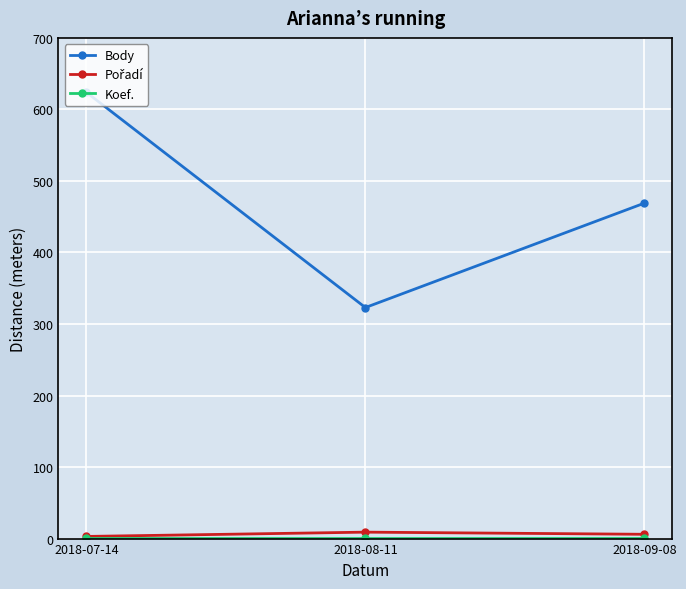

At which category is the sum across all series the highest?

2018-07-14